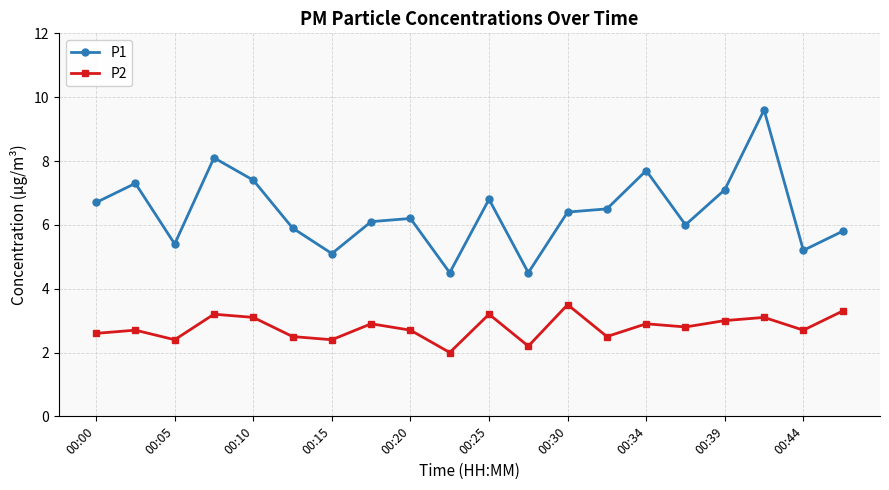

Which series has the largest total across all categories?

P1